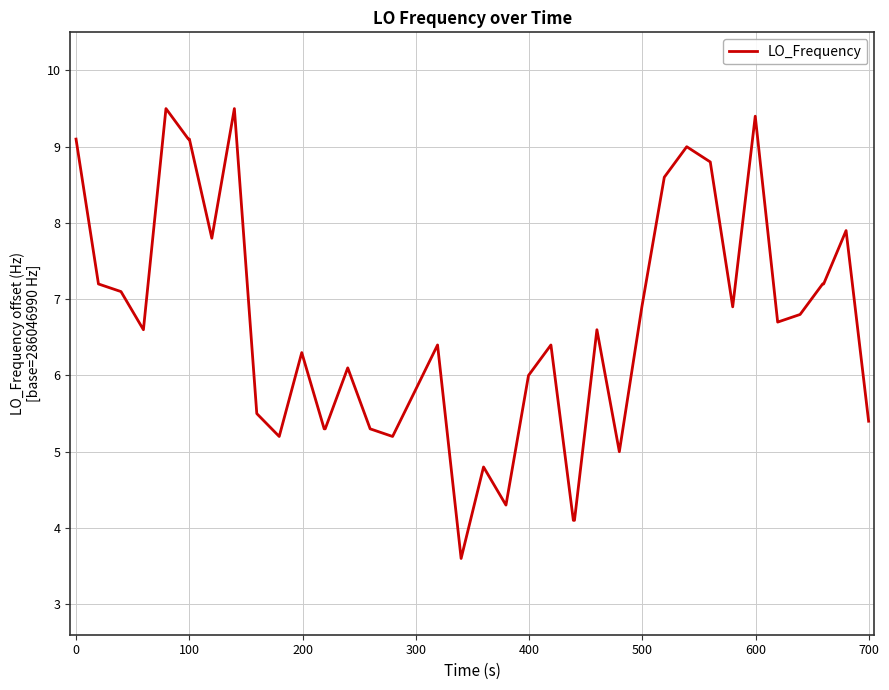

What is the smallest value displayed?

3.6